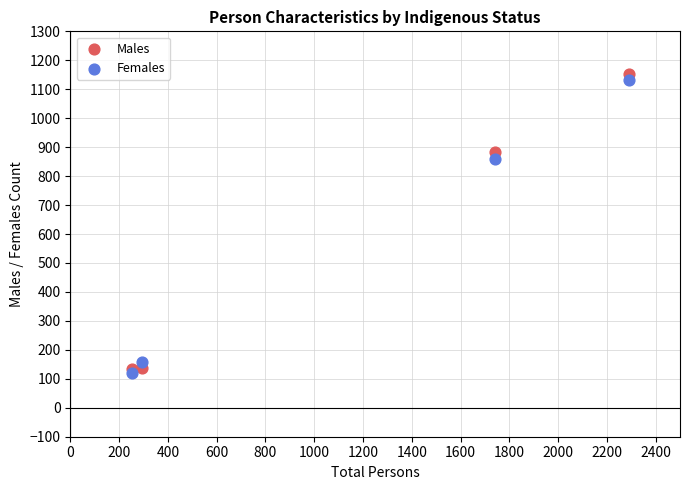

Across all data points, what is the range of Y values (max minus min)?

1034